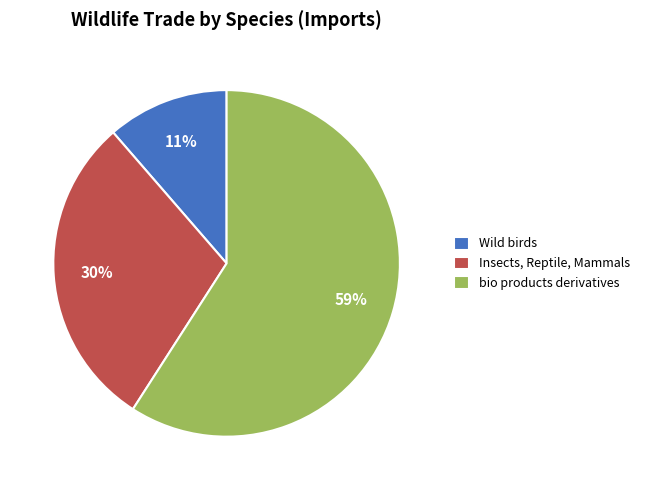

Is the sum of Wild birds and Insects, Reptile, Mammals greater than half?

No